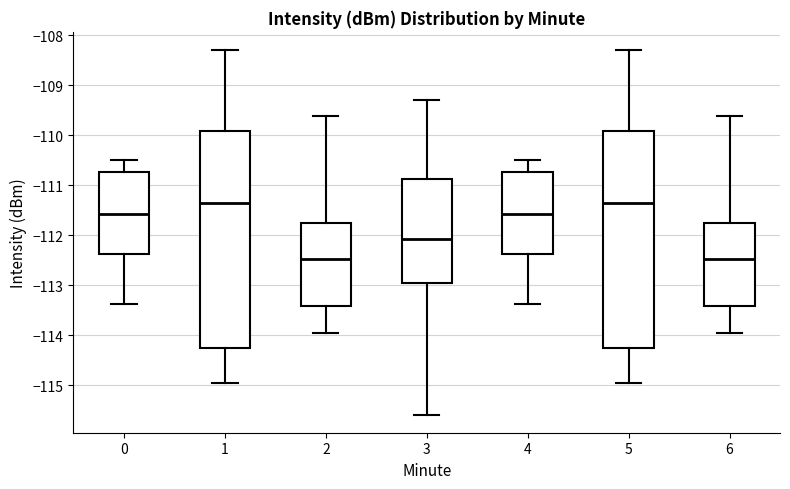

Where does the upper whisker of the box at x = 6 end on the y-axis? The values are not printed on the chart, so give them approximately, as read against the axis.

-109.6